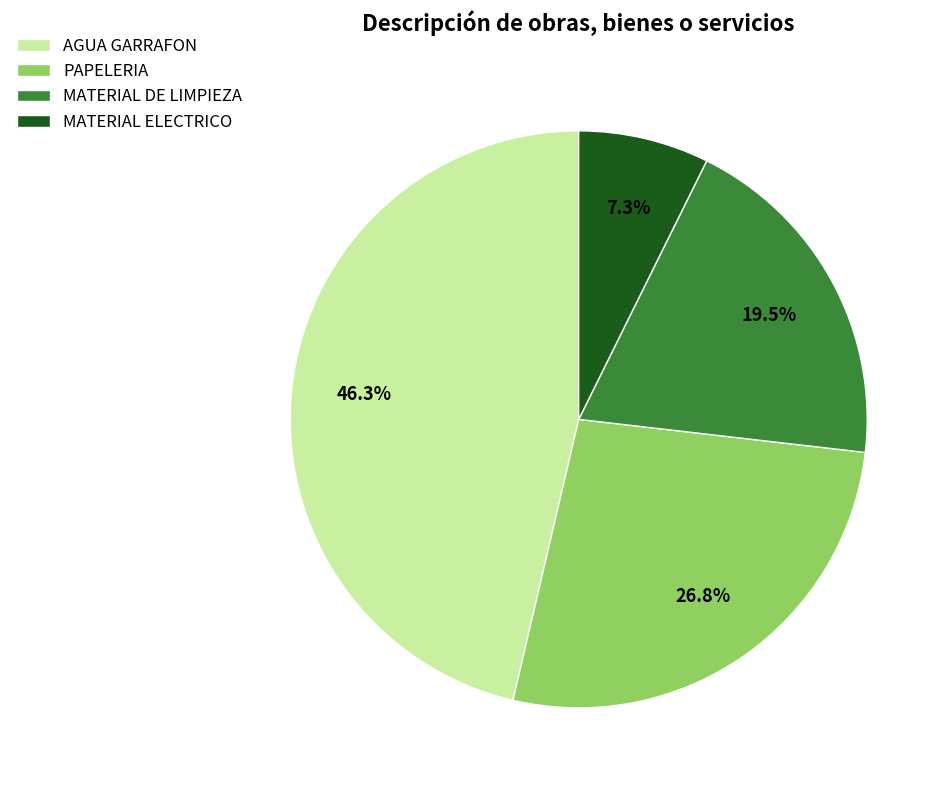

How many segments does this pie chart have?

4